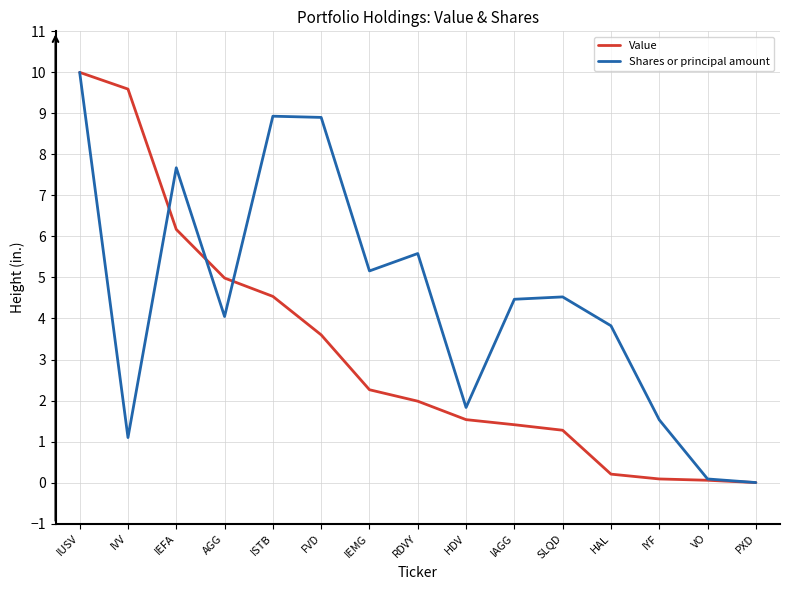

What position from the right is FVD?

10